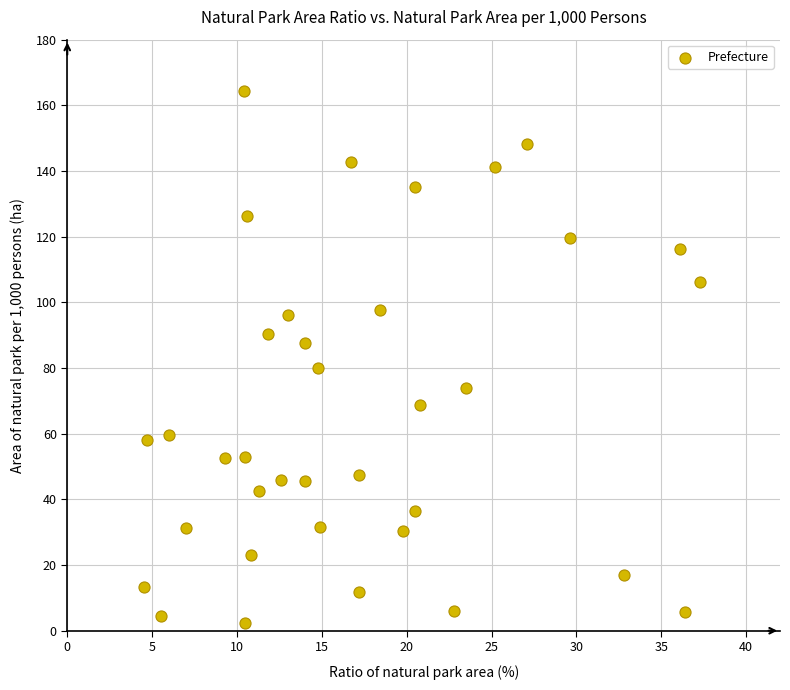

What is the range of X values (max minus min)?

32.8